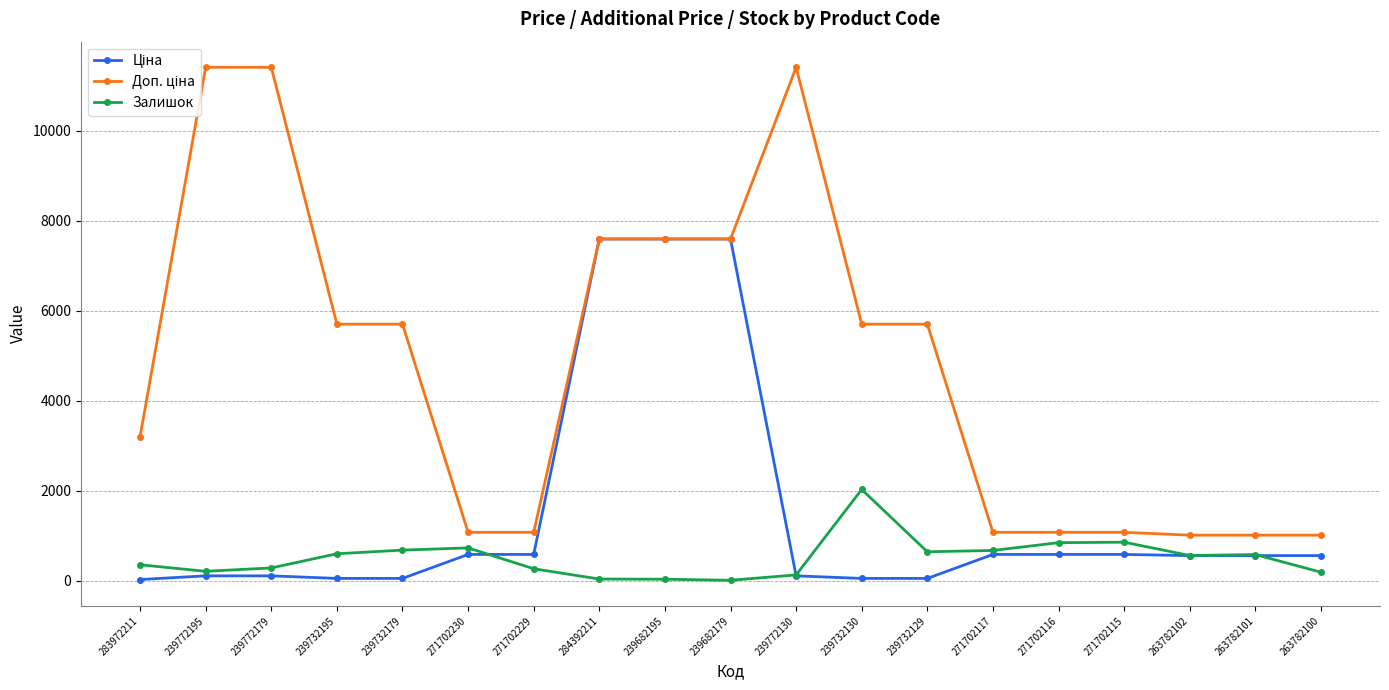

How many data points does each series have?

19